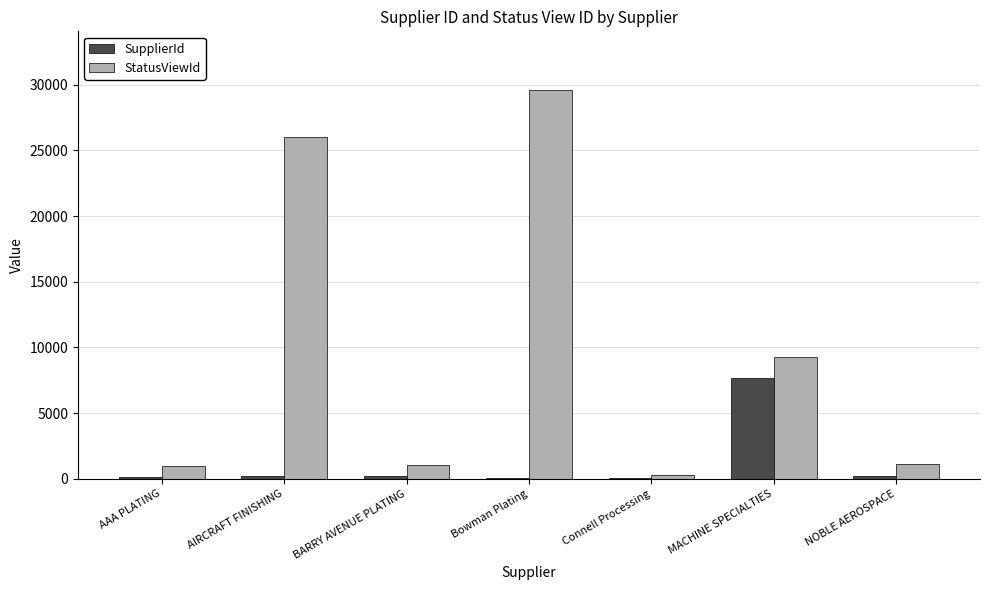

Are the bars grouped side by side (vs. stacked)?

Yes